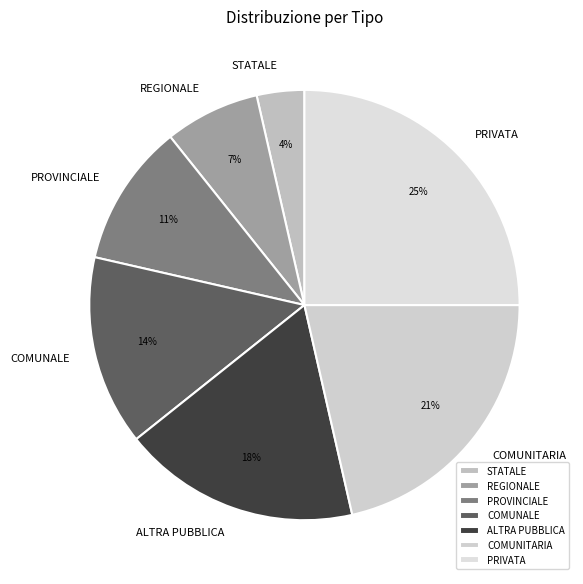

Is there any slice that represents more than half of the pie?

No